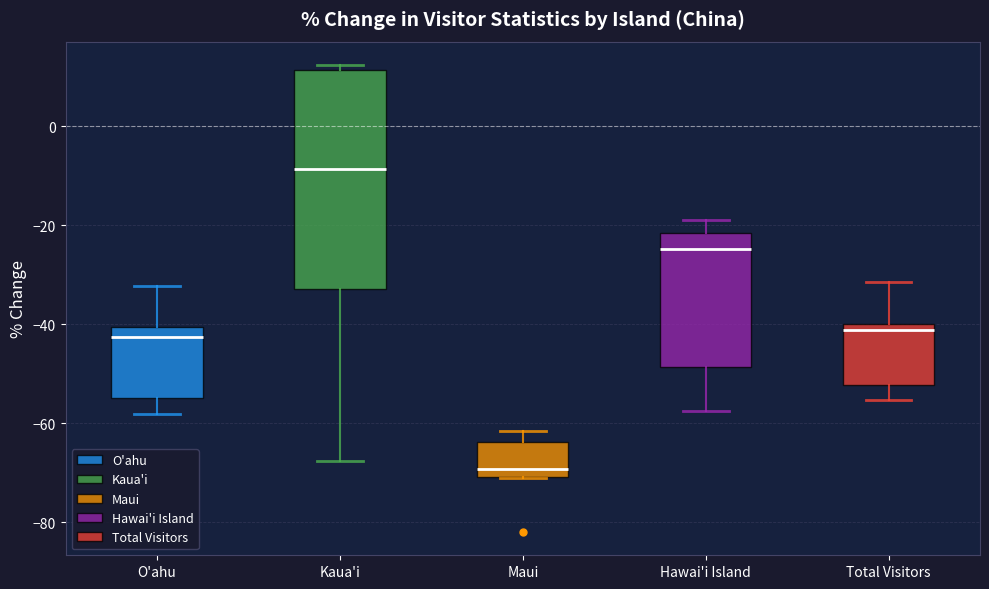

Comparing the boxes themselves (not the whiskers), which one is the tallest?

Kaua'i